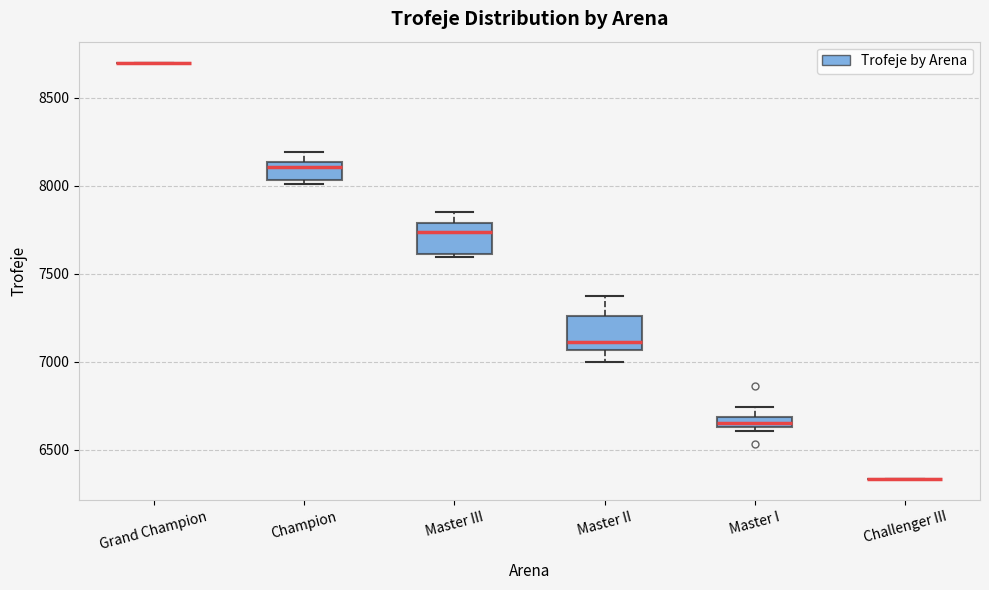

Where is the lower edge of the box for Champion on the y-axis? The values are not printed on the chart, so give them approximately, as read against the axis.

8050